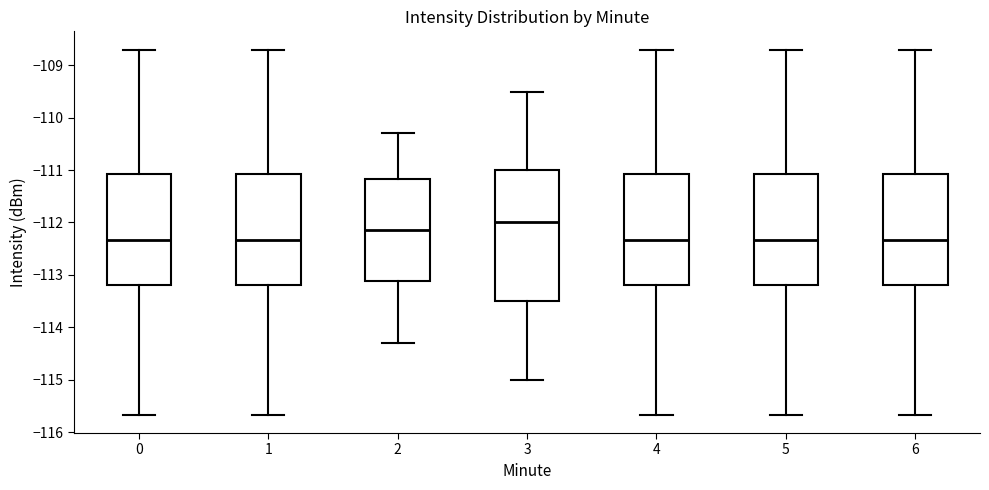

Where does the lower whisker of the box at x = 0 end on the y-axis? The values are not printed on the chart, so give them approximately, as read against the axis.

-115.7